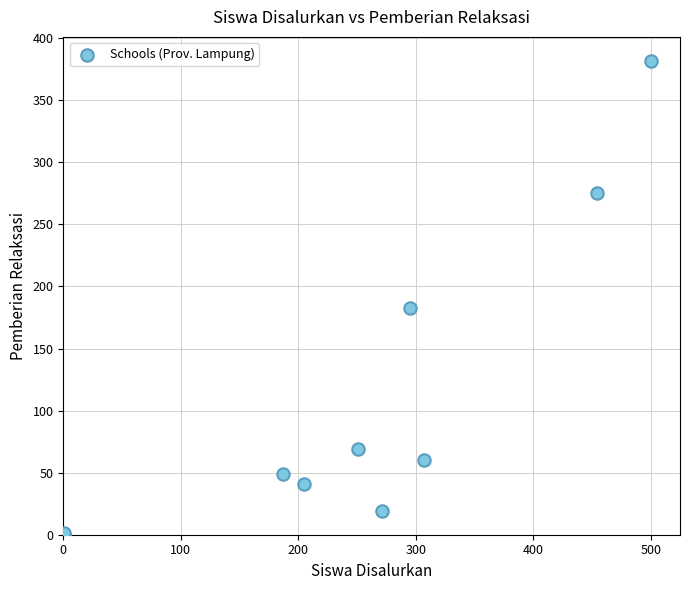

What Y value in the scatter plot is closest to 191?

183